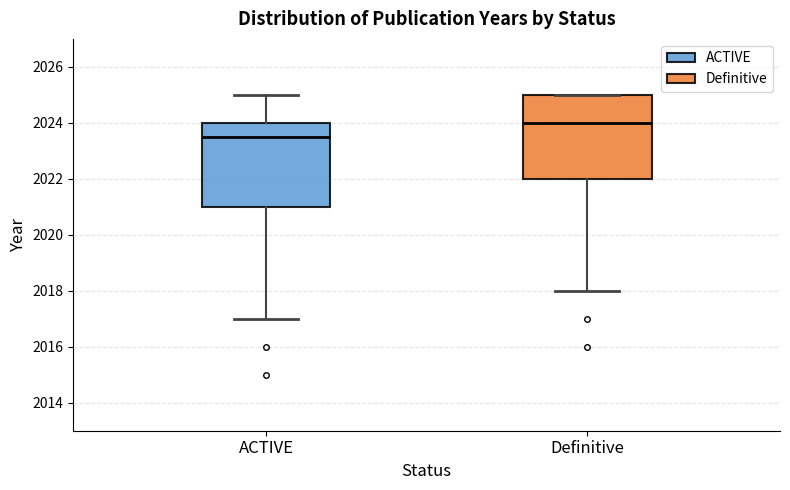

Where does the lower whisker of the box for Definitive end on the y-axis? The values are not printed on the chart, so give them approximately, as read against the axis.

2018.0